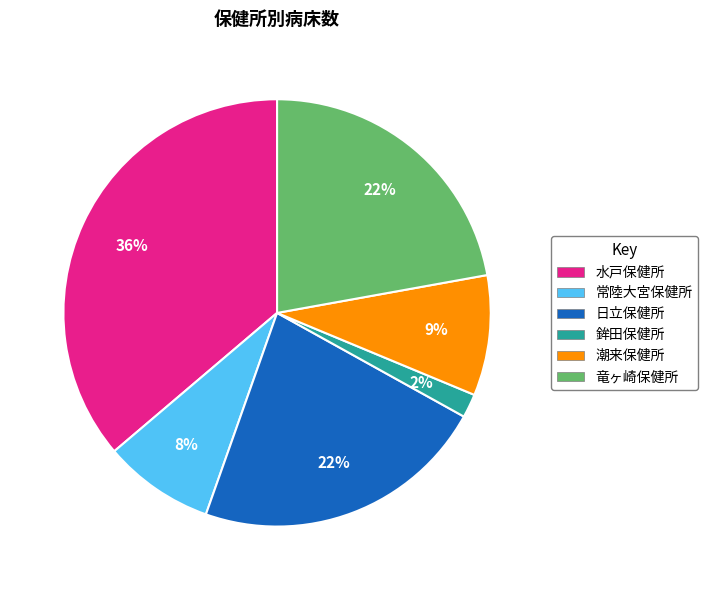

Which slice is the largest?

水戸保健所